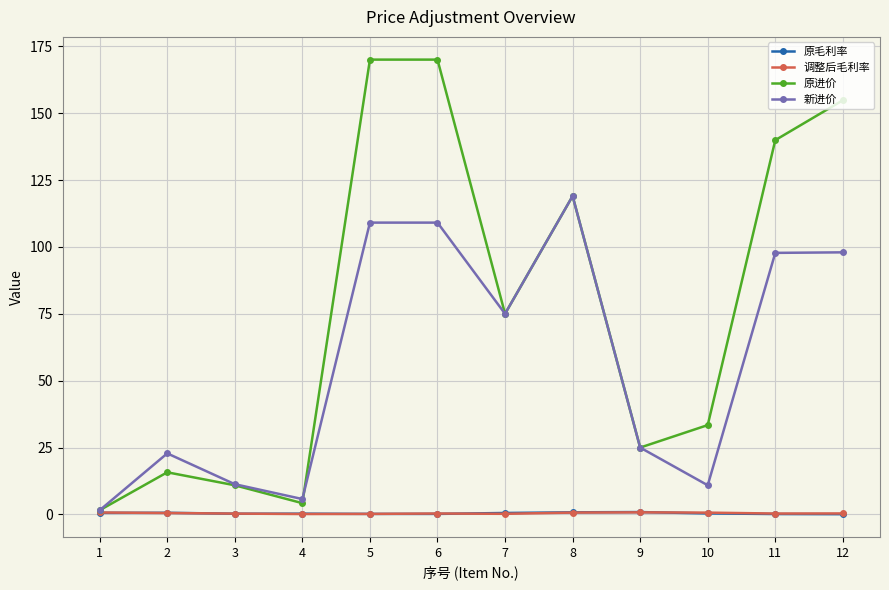

Where is 原进价 nearest to the value 85?

7